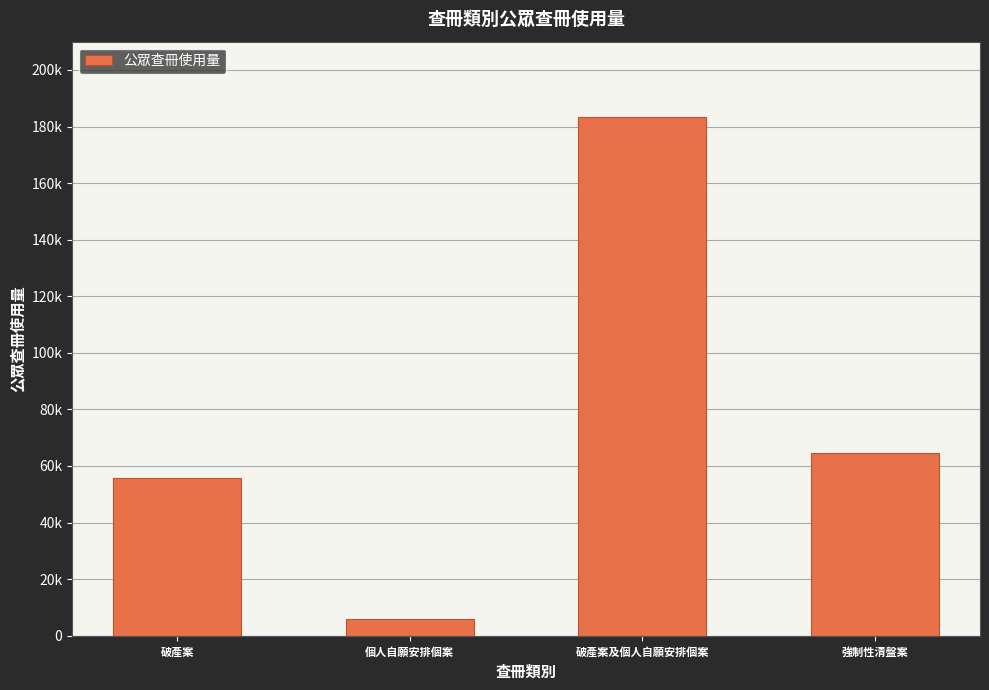

Are the bars horizontal?

No